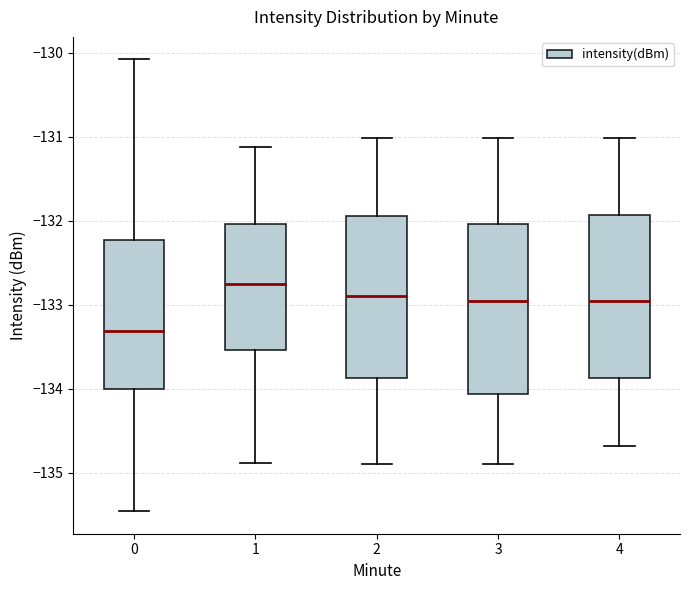

Where does the lower whisker of the box at x = 4 end on the y-axis? The values are not printed on the chart, so give them approximately, as read against the axis.

-134.7